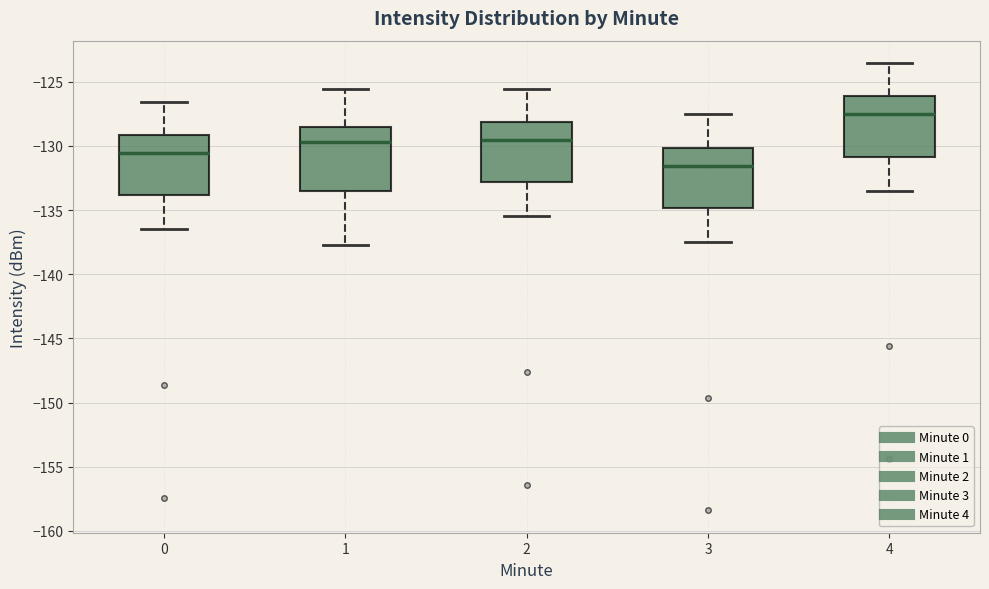

Reading left to right, transcribe this box plot: for each box, give where its median line is, the range the box spans, and where its two whiskers end, as read against the y-axis. The values are not printed on the chart, so give them approximately, as read against the axis.

0: median -130.5, box -134.0 to -129.0, whiskers -136.5 to -126.5
1: median -129.5, box -133.5 to -128.5, whiskers -137.5 to -125.5
2: median -129.5, box -133.0 to -128.0, whiskers -135.5 to -125.5
3: median -131.5, box -135.0 to -130.0, whiskers -137.5 to -127.5
4: median -127.5, box -131.0 to -126.0, whiskers -133.5 to -123.5